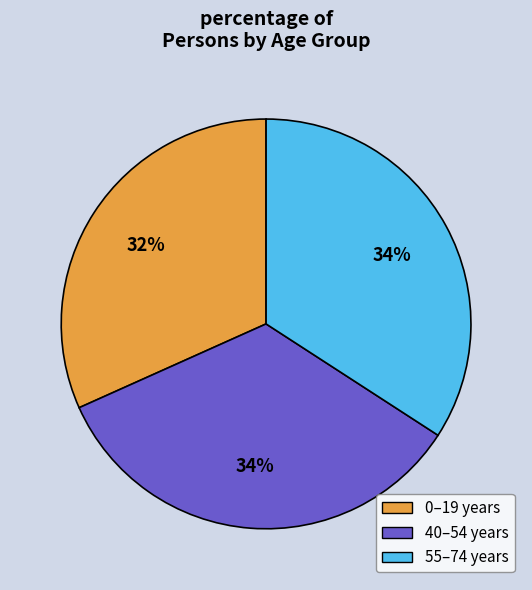

Does any single category account for the majority?

No